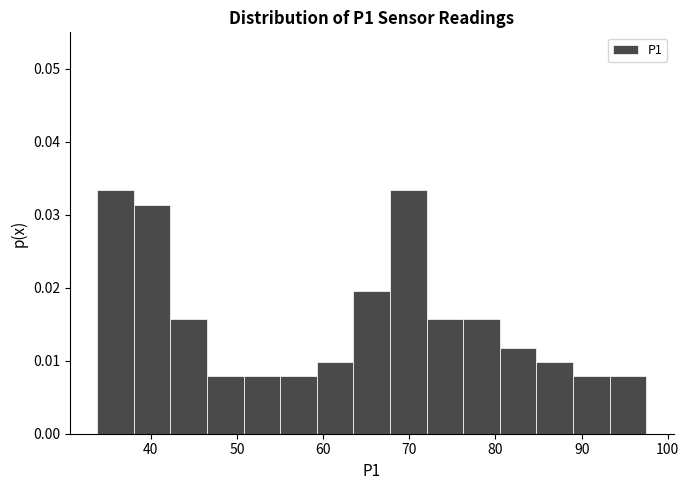

How tall is the bar that spans 59 to 64 on the x-axis? Neither the bar edges nor the heights are printed on the chart, so give them approximately, as read against the axes.

0.010